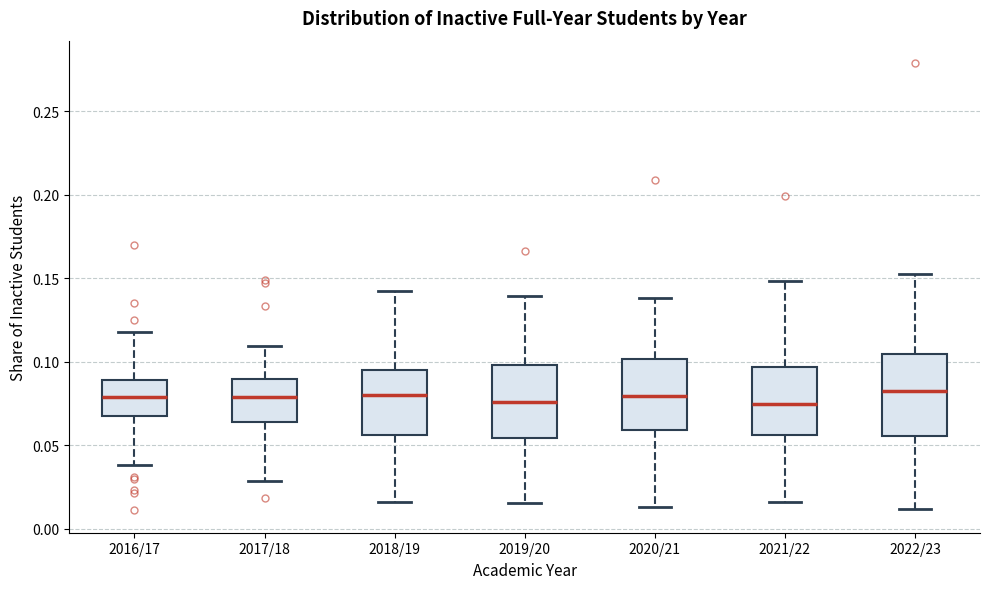

Reading left to right, read every box against the y-axis: the position of its median line, the range the box covers, and the ends of its whiskers. The values are not printed on the chart, so give them approximately, as read against the axis.

2016/17: median 0.080, box 0.065 to 0.090, whiskers 0.040 to 0.120
2017/18: median 0.080, box 0.065 to 0.090, whiskers 0.030 to 0.110
2018/19: median 0.080, box 0.055 to 0.095, whiskers 0.015 to 0.140
2019/20: median 0.075, box 0.055 to 0.100, whiskers 0.015 to 0.140
2020/21: median 0.080, box 0.060 to 0.100, whiskers 0.015 to 0.140
2021/22: median 0.075, box 0.055 to 0.095, whiskers 0.015 to 0.150
2022/23: median 0.080, box 0.055 to 0.105, whiskers 0.010 to 0.150